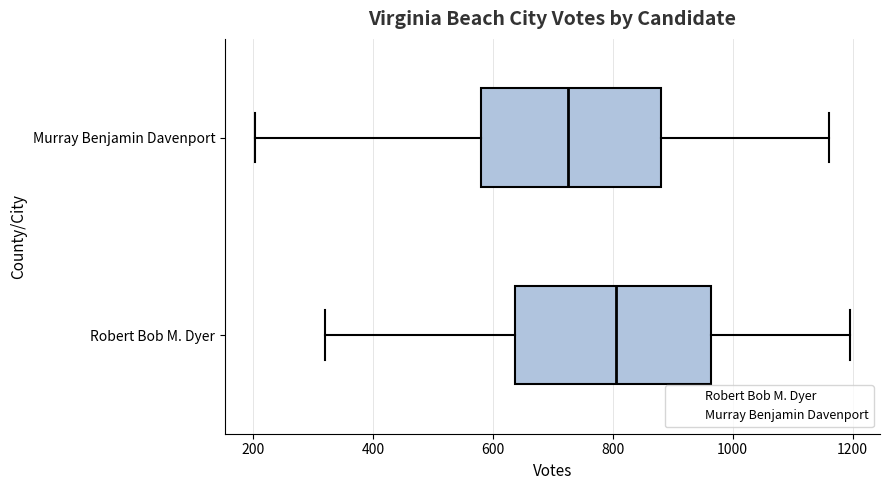

Which box is the widest, from its left edge to its right edge?

Robert Bob M. Dyer